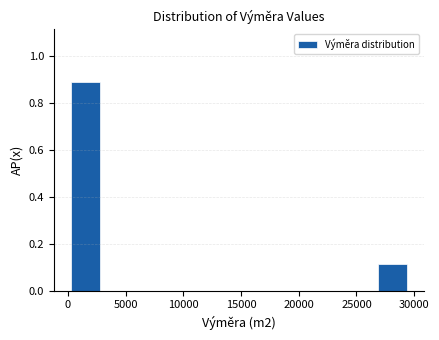

What is the height of the bar covering 0 to 3000 on the x-axis? Neither the bar edges nor the heights are printed on the chart, so give them approximately, as read against the axes.

0.88